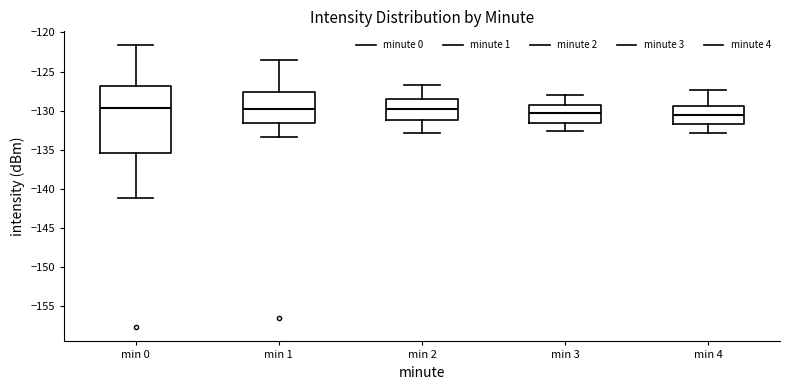

Where does the lower whisker of the box for min 1 end on the y-axis? The values are not printed on the chart, so give them approximately, as read against the axis.

-133.5